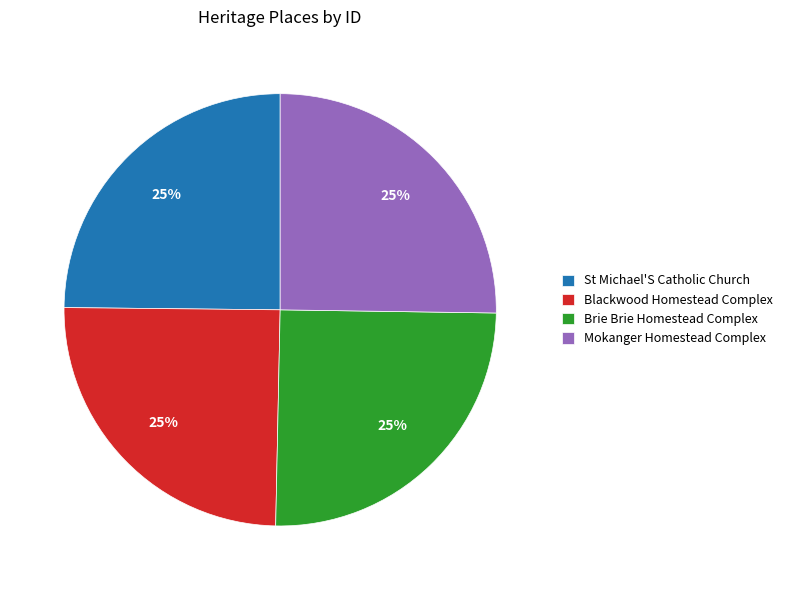

How many slices are in this pie chart?

4